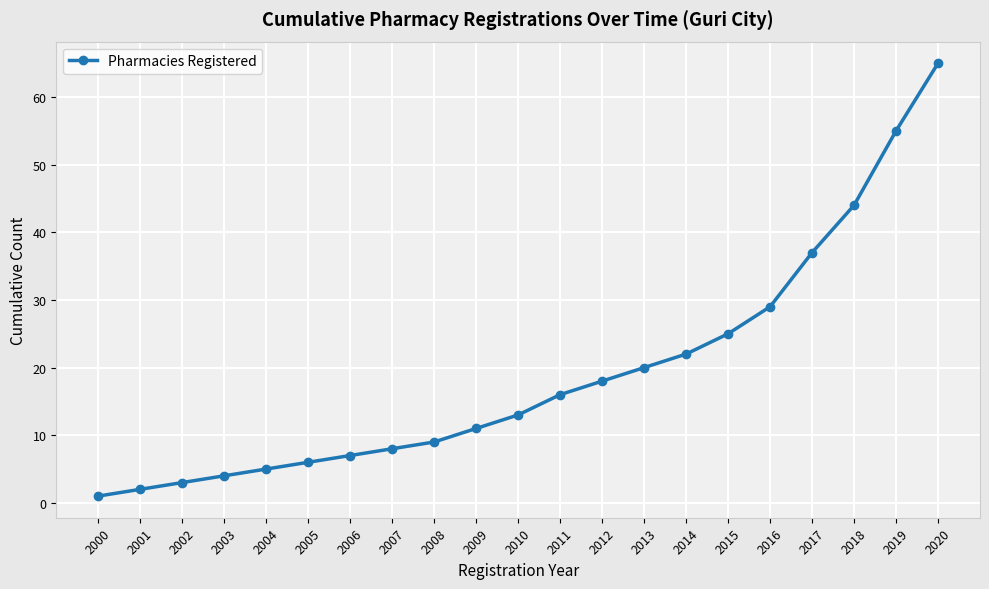

Read the value at 2002, to the nearest 5.

5